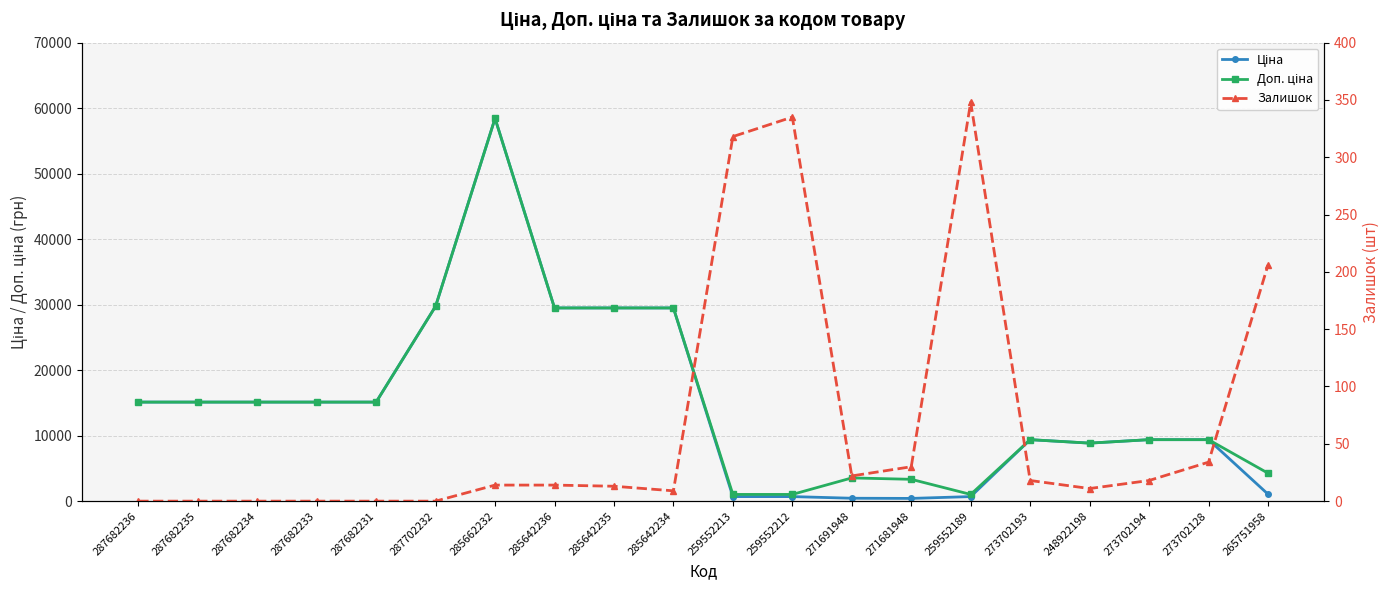

True or false: Залишок has a value of 9.0 at 285642234.

True